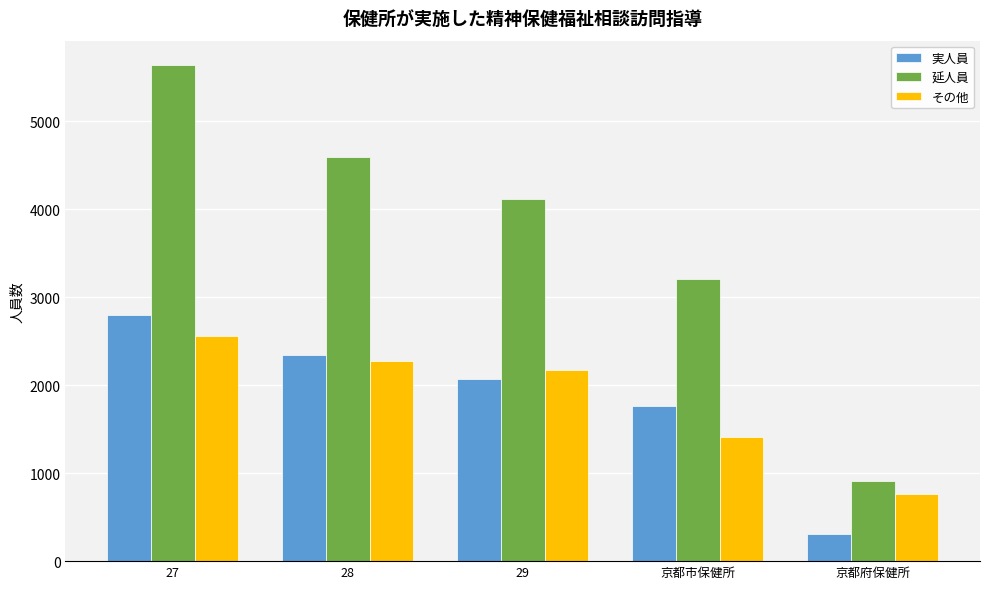

What is the label of the 1st bar from the left?

27